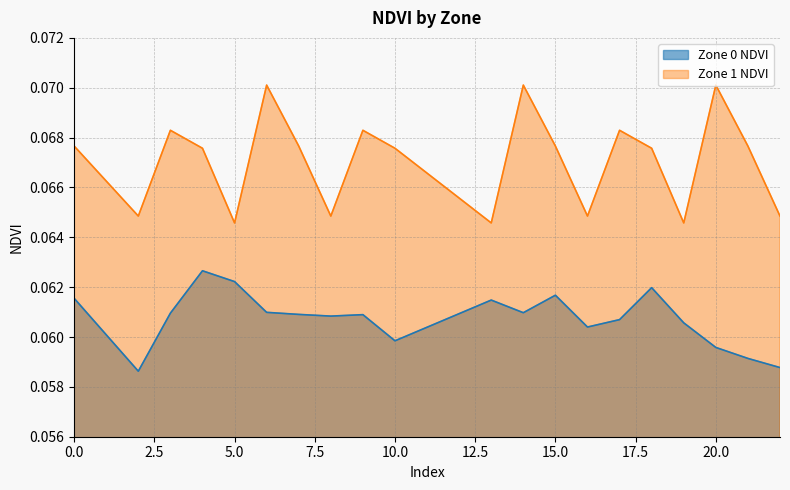

Between 19 and 7, which is larger?

7